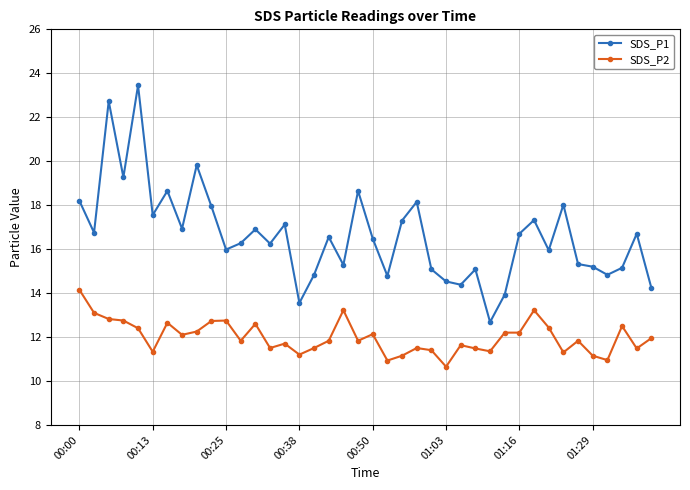

What is the lowest value of the SDS_P1 series?

12.7